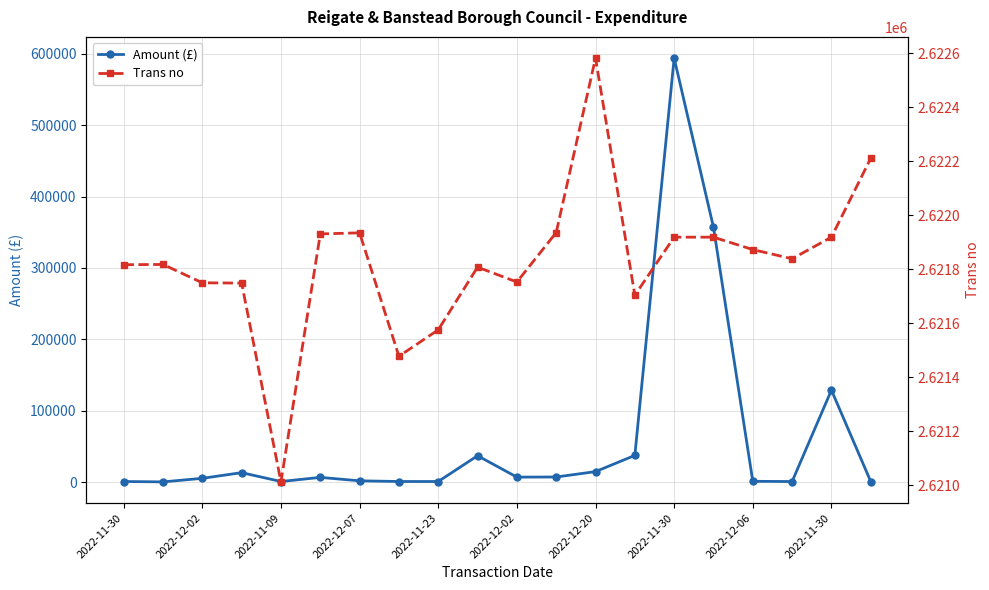

Reading left to right, what are all the values shown in this chart?

Amount (£): 1037.8	498.0	5510.0	13420.0	1037.8	6812.4	1995.0	1037.8	1037.8	37135.0	7191.5	7340.0	14895.0	37585.0	593887.5	357034.2	1305.4	1000.0	128961.7	1000.0
Trans no: 2621817.0	2621818.0	2621750.0	2621749.0	2621013.0	2621931.0	2621935.0	2621478.0	2621576.0	2621808.0	2621753.0	2621936.0	2622582.0	2621704.0	2621919.0	2621919.0	2621873.0	2621839.0	2621919.0	2622211.0